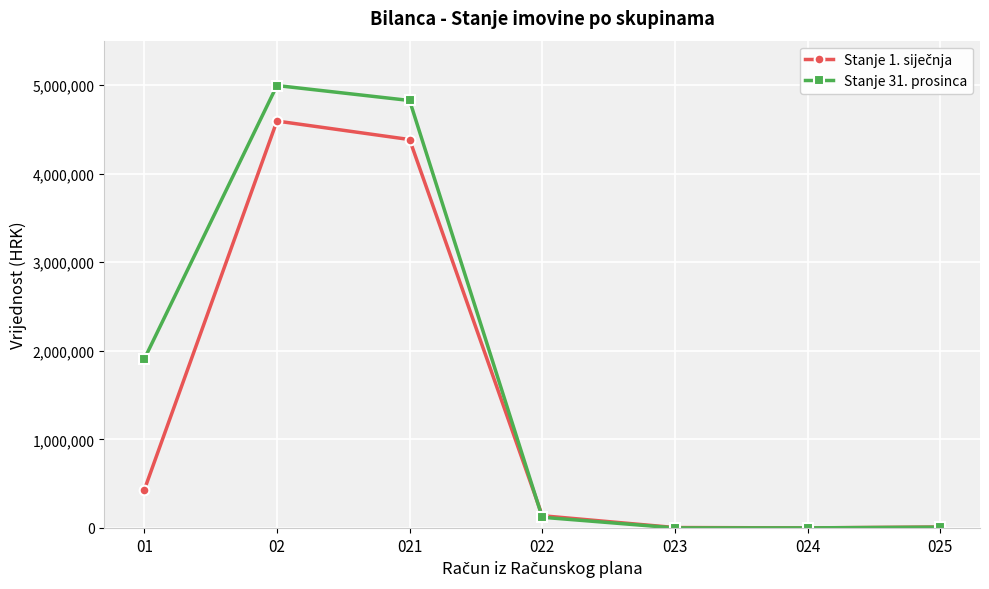

At how many categories does at least one series exceed 1123436?

3